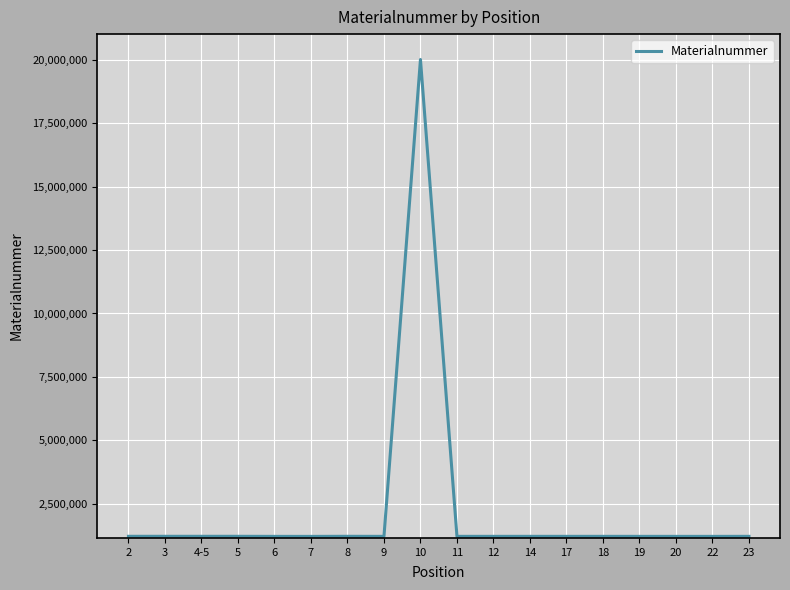

The chart shows a value of 386659 at 14. True or false?

False